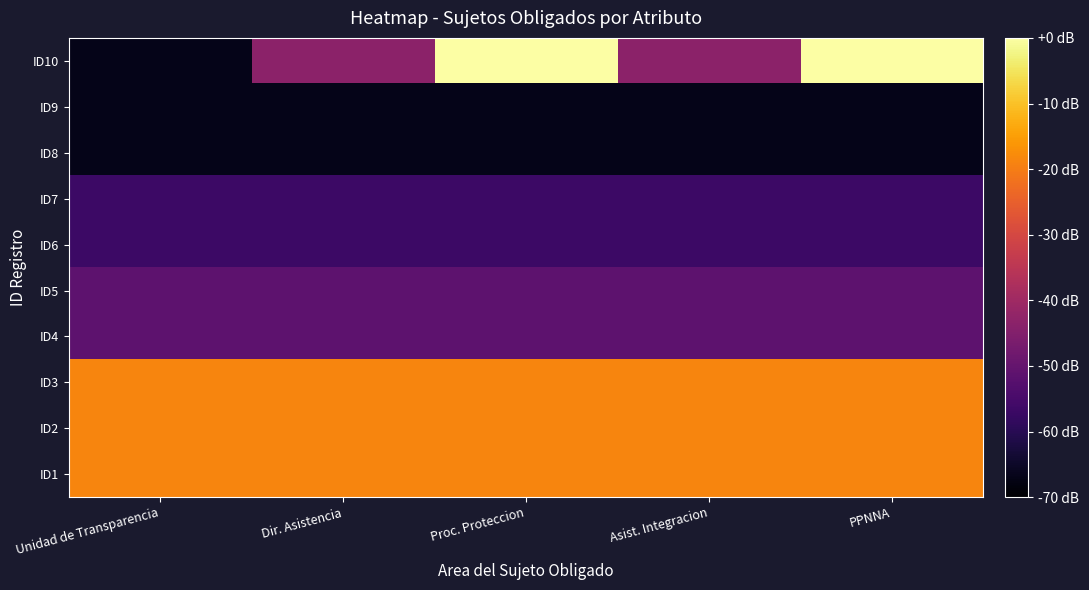

What is the total value across all series at Proc. Proteccion?

-405.7